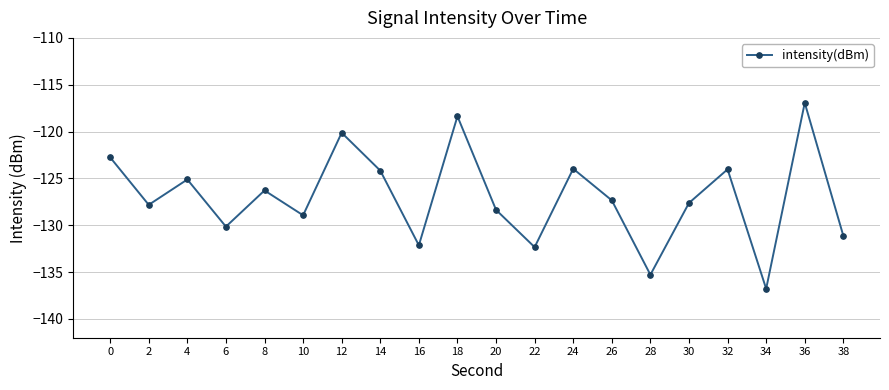

Count the number of data series in this chart.

1